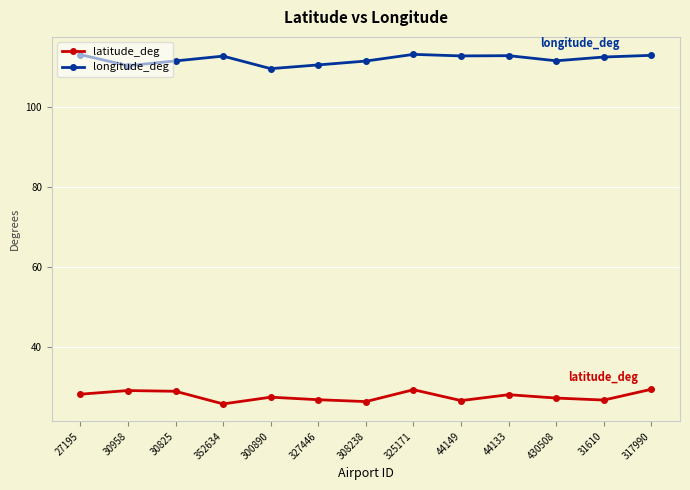

True or false: latitude_deg and longitude_deg cross at least once.

False